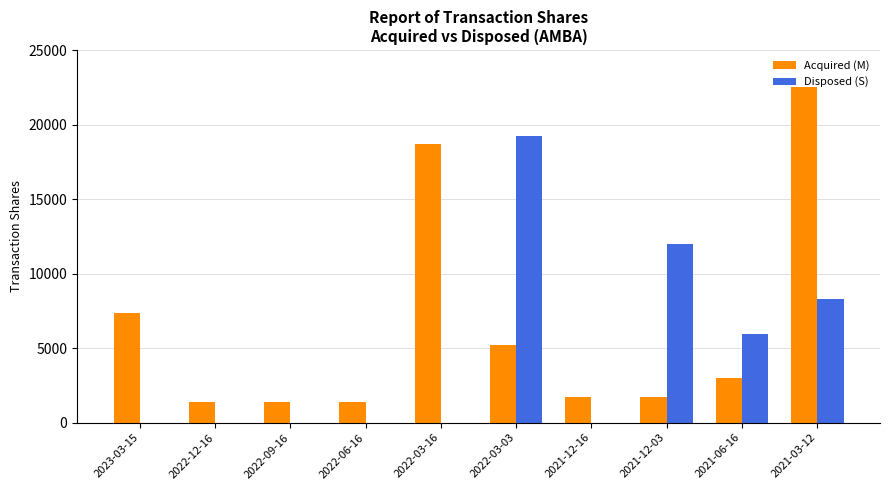

Between 2023-03-15 and 2022-06-16, which series saw the biggest shift?

Acquired (M)